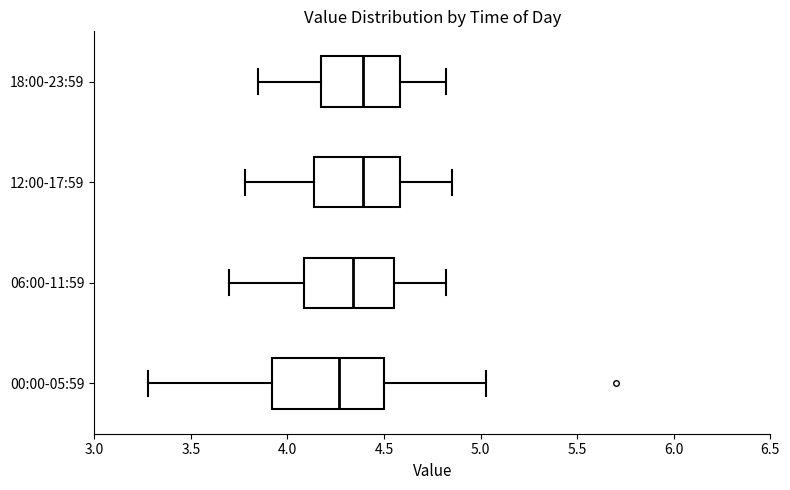

Where does the left whisker of the box for 00:00-05:59 end on the x-axis? The values are not printed on the chart, so give them approximately, as read against the axis.

3.30